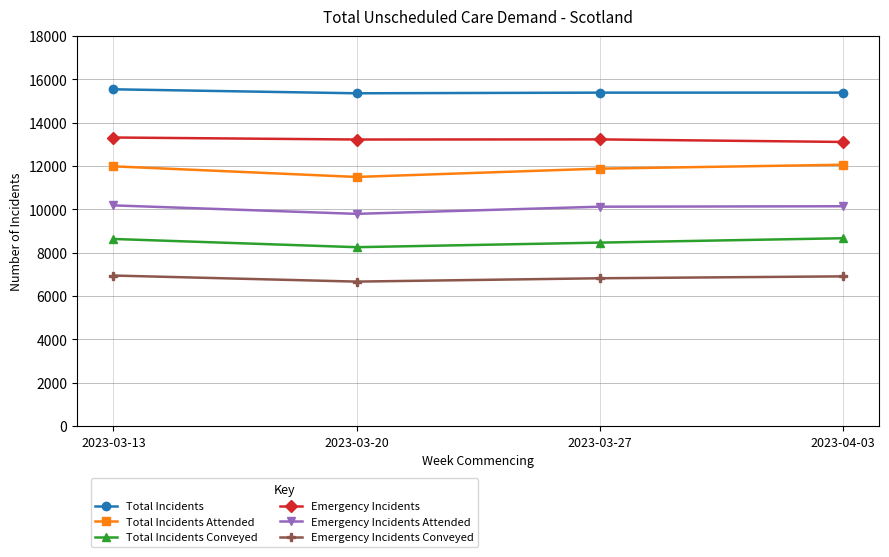

Which series has the largest total across all categories?

Total Incidents